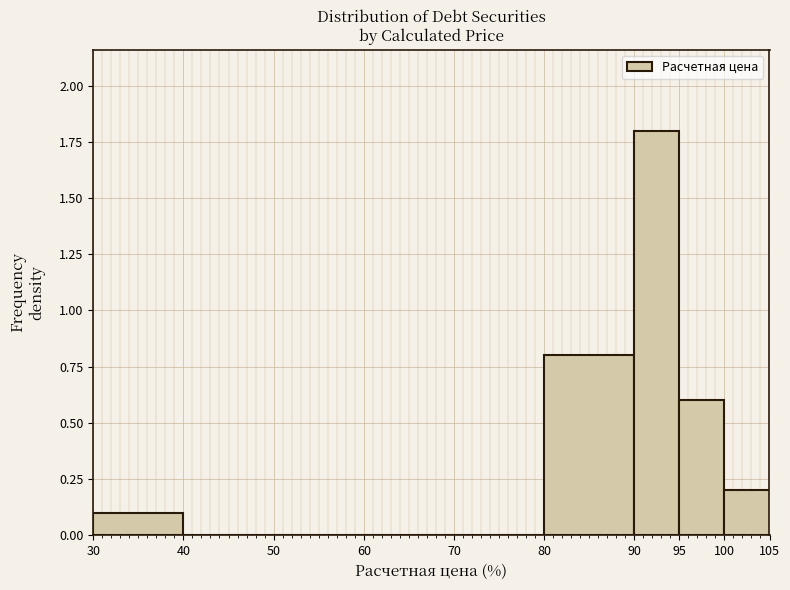

Which range on the x-axis has the tallest bar?

90 to 95